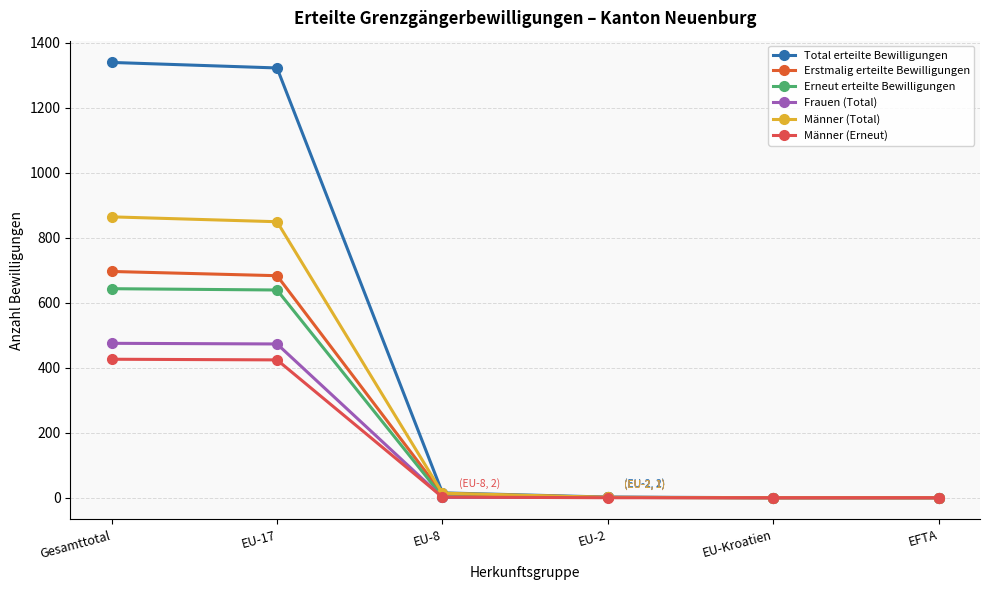

True or false: Erstmalig erteilte Bewilligungen and Männer (Erneut) cross at least once.

False